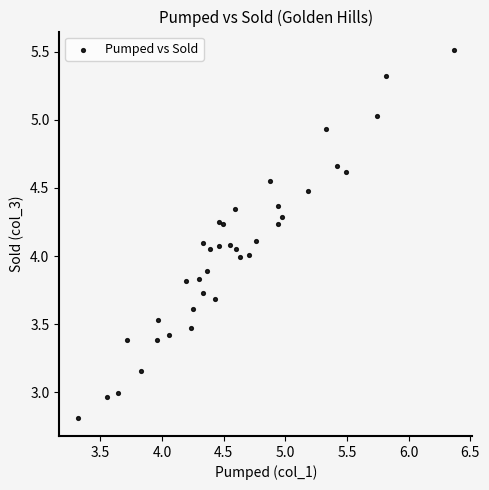

Count the number of points in this scatter plot.

37